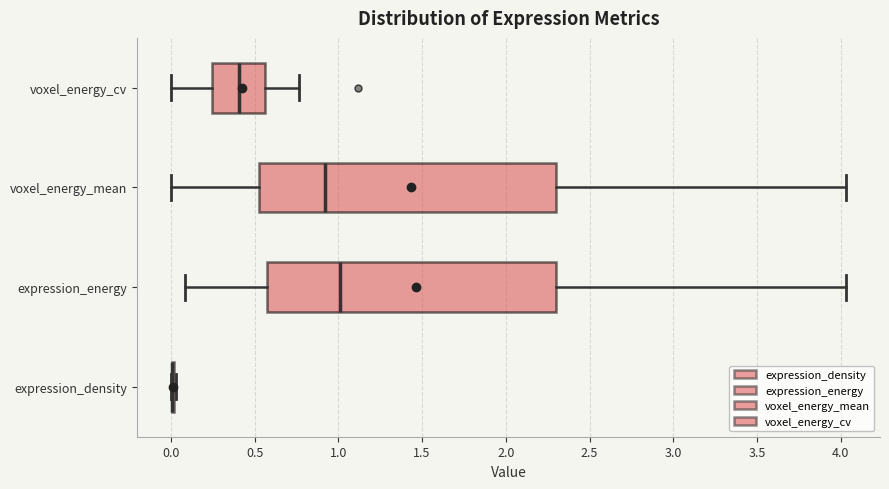

Reading bottom to top, read every box against the x-axis: the position of its median line, the range the box covers, and the ends of its whiskers. The values are not printed on the chart, so give them approximately, as read against the axis.

expression_density: box collapsed to a line at 0.00, whiskers 0.00 to 0.05
expression_energy: median 1.00, box 0.55 to 2.30, whiskers 0.10 to 4.05
voxel_energy_mean: median 0.90, box 0.55 to 2.30, whiskers 0.00 to 4.05
voxel_energy_cv: median 0.40, box 0.25 to 0.55, whiskers 0.00 to 0.75